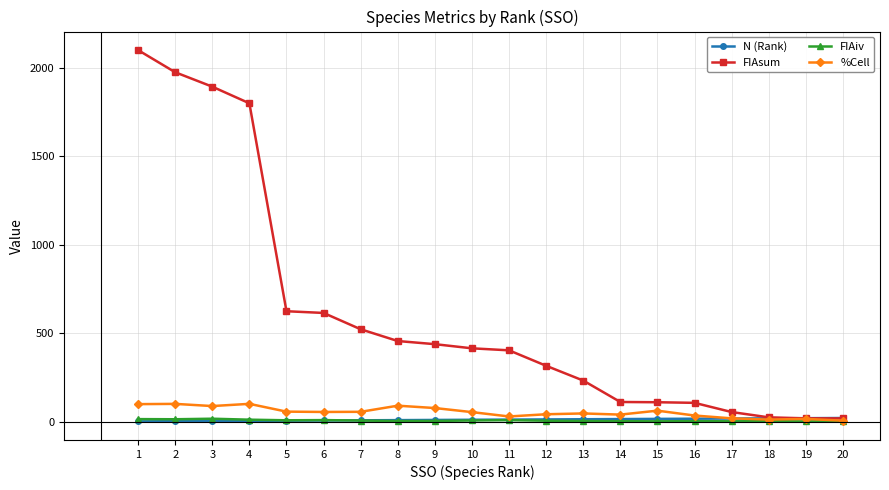

Which series has the widest spread of values?

FIAsum